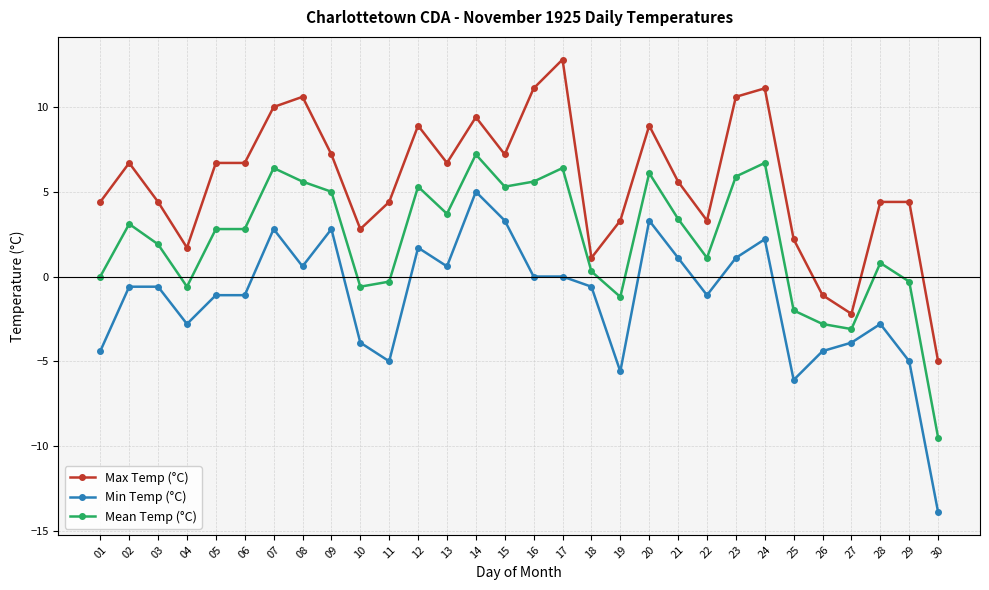

Which series has the largest range (max minus min)?

Min Temp (°C)